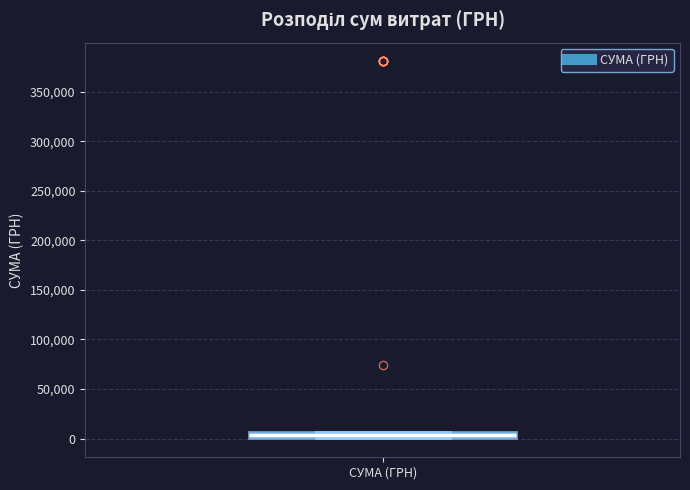

Where is the upper edge of the box for СУМА (ГРН) on the y-axis? The values are not printed on the chart, so give them approximately, as read against the axis.

5000